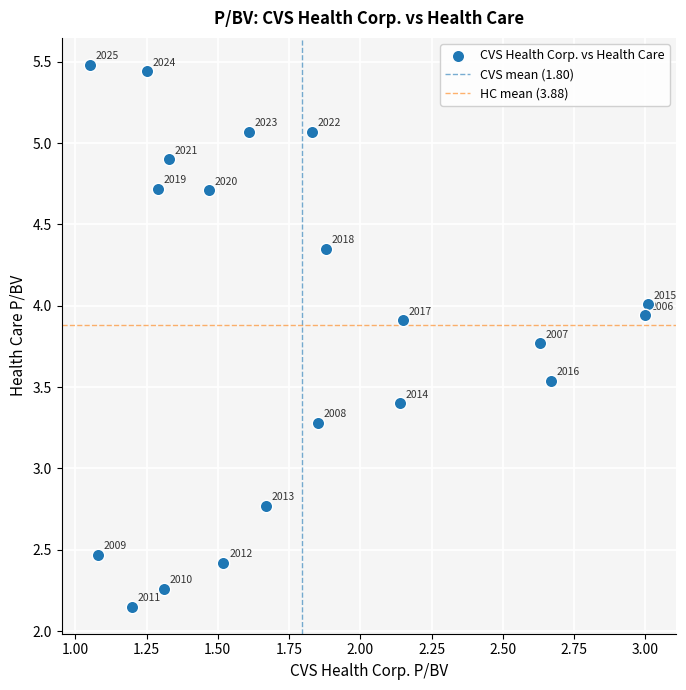

What Y value in the scatter plot is closest to 3?

2.8